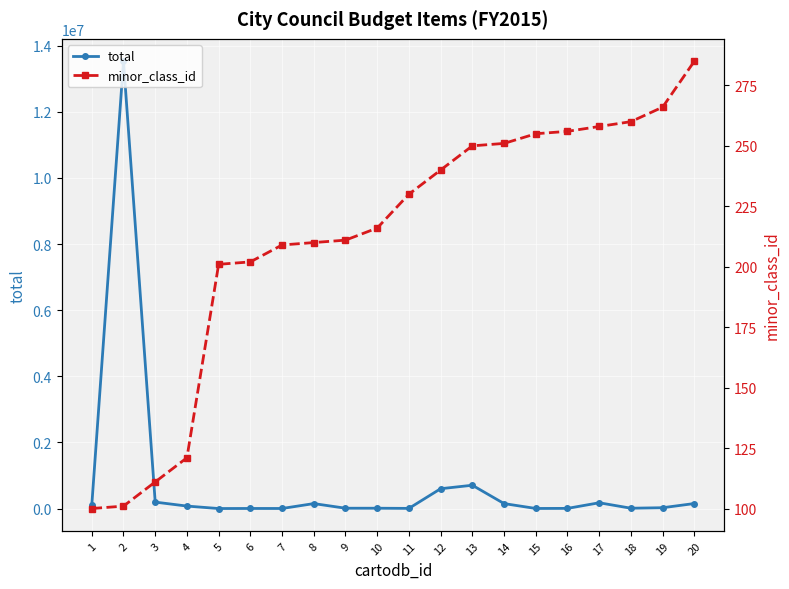

Rank the series by their average value, from highest to lowest.

total, minor_class_id